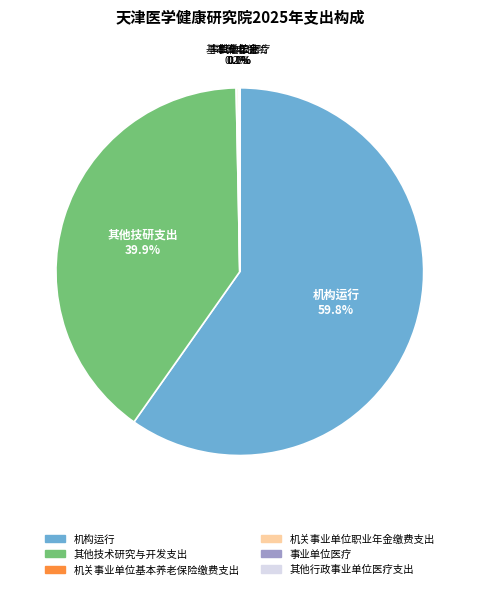

Does any single category account for the majority?

Yes